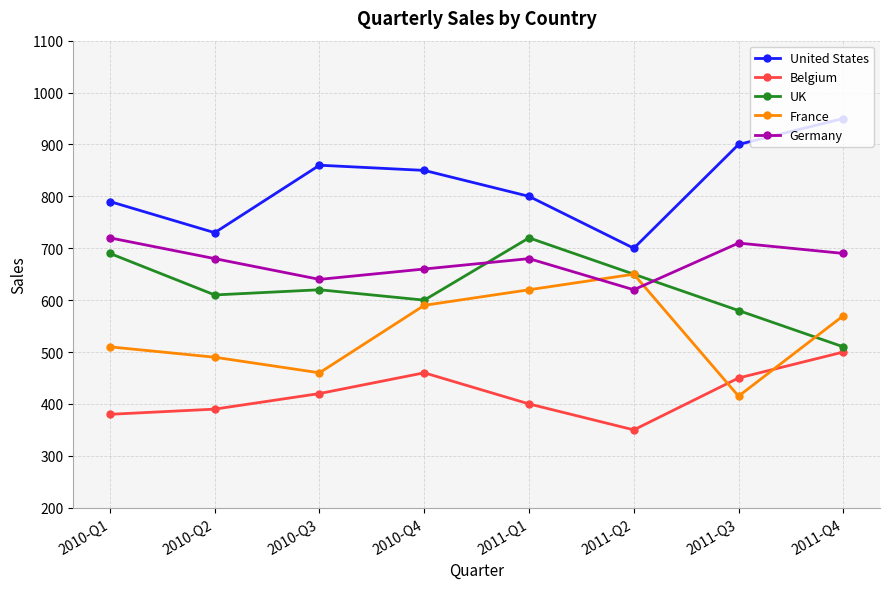

What is the label of the 6th point from the left?

2011-Q2